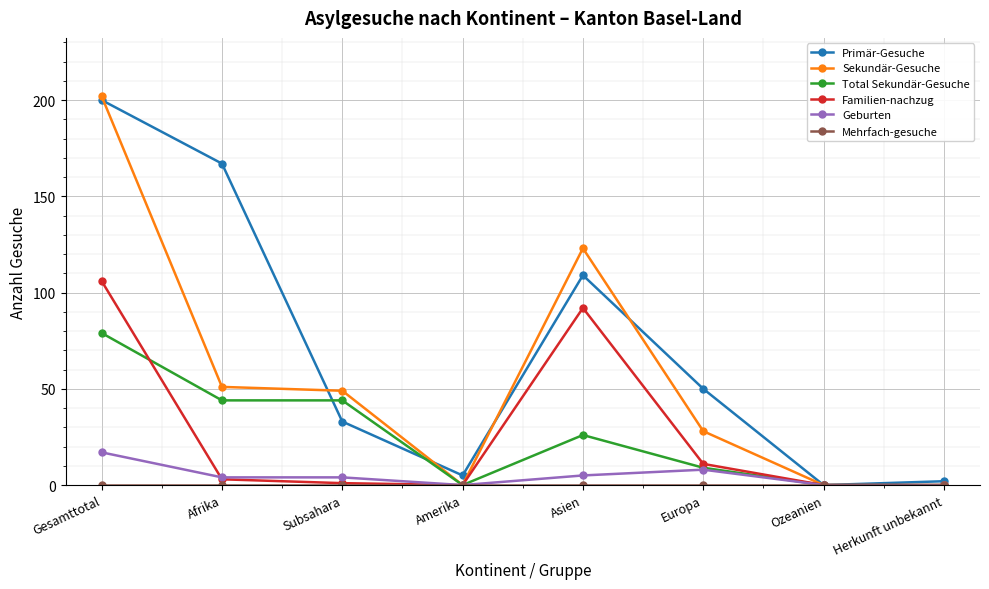

What is the maximum value for Sekundär-Gesuche?

202